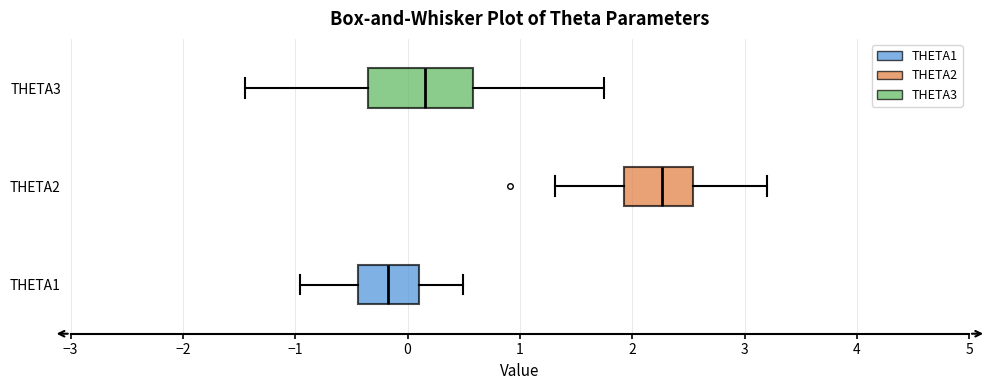

Which box's median line is the furthest to the left?

THETA1